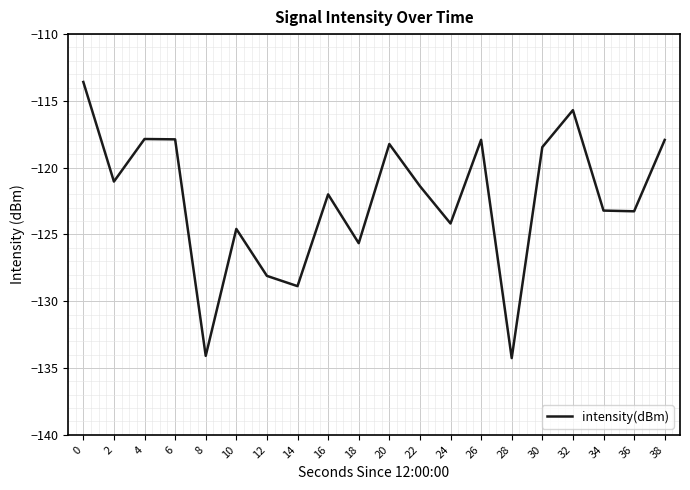

Read the value at 12.

-128.1